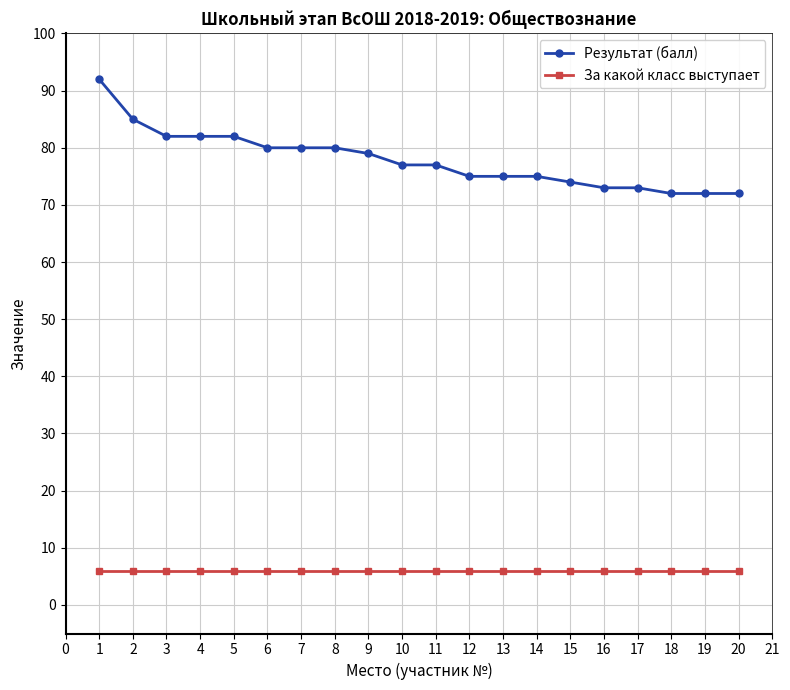

True or false: Результат (балл) and За какой класс выступает intersect in this chart.

False